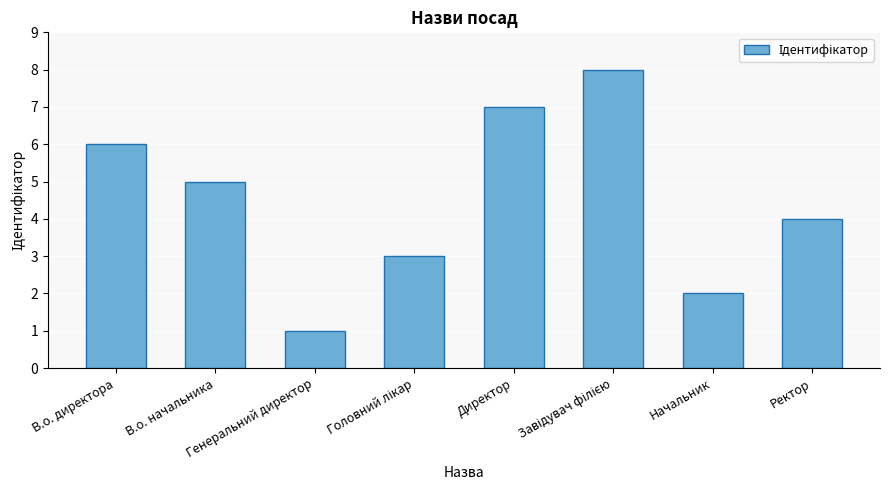

How many bars are there in total?

8